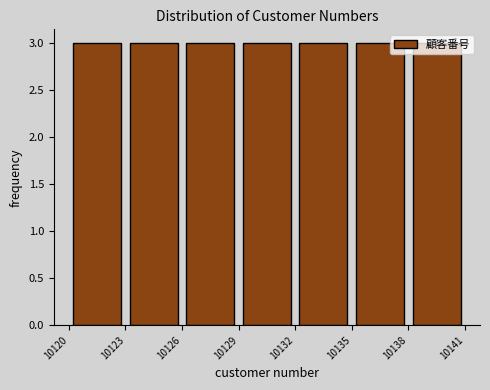

Reading left to right, list every bar in this chart as the range it spans on the x-axis followed by its height. The values are not printed on the chart, so give them approximately, as read against the axis.

10120 to 10123: 3
10123 to 10126: 3
10126 to 10129: 3
10129 to 10132: 3
10132 to 10135: 3
10135 to 10138: 3
10138 to 10141: 3